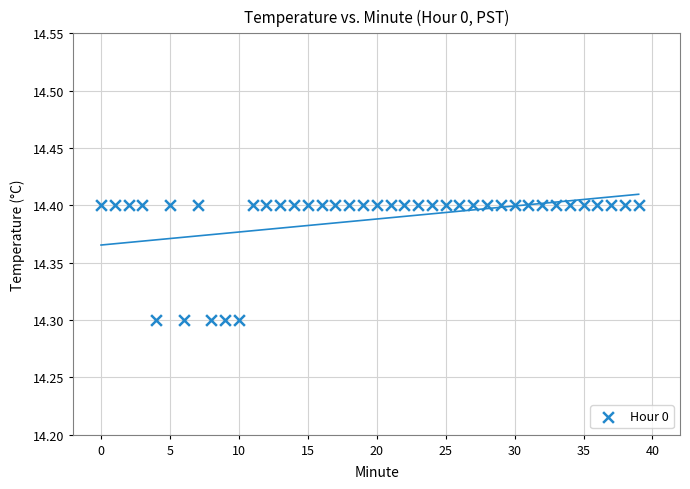

Count the number of points in this scatter plot.

40